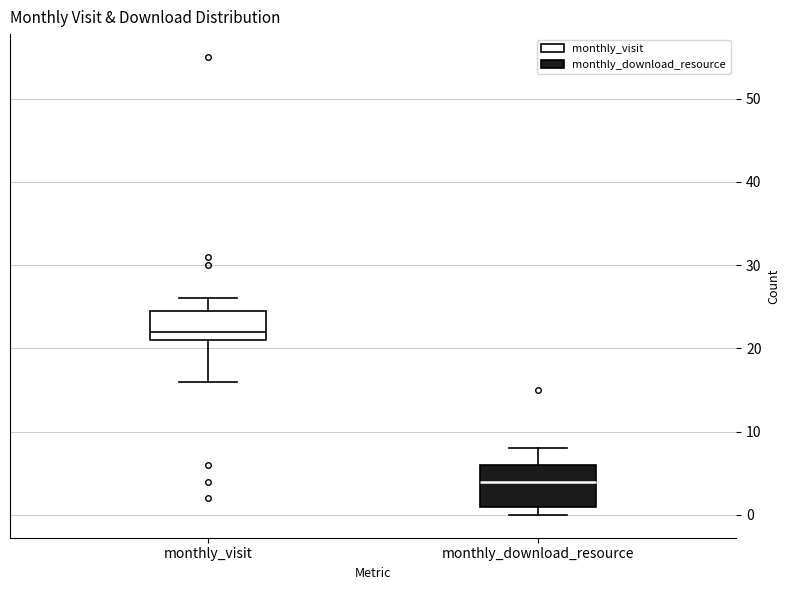

Which box is the tallest, from its lower edge to its upper edge?

monthly_download_resource